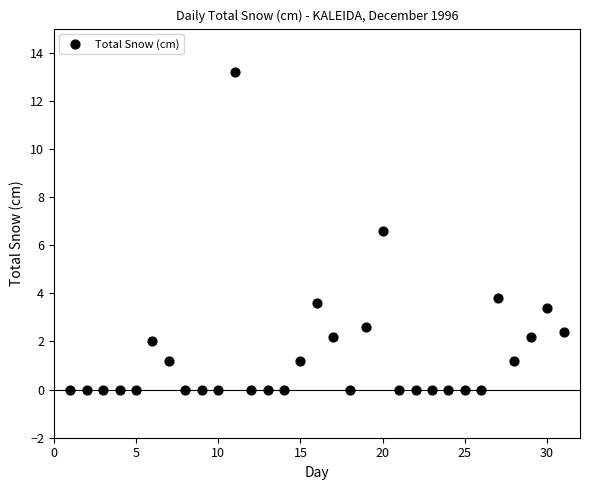

What Y value in the scatter plot is closest to 6?

6.6